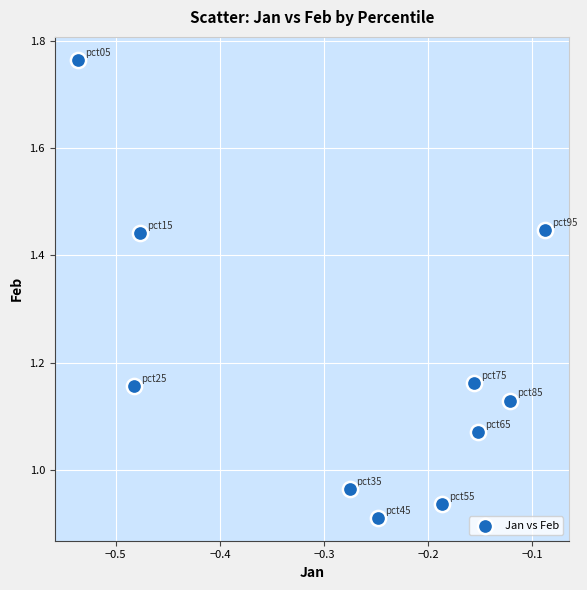

What is the average X value?

-0.3